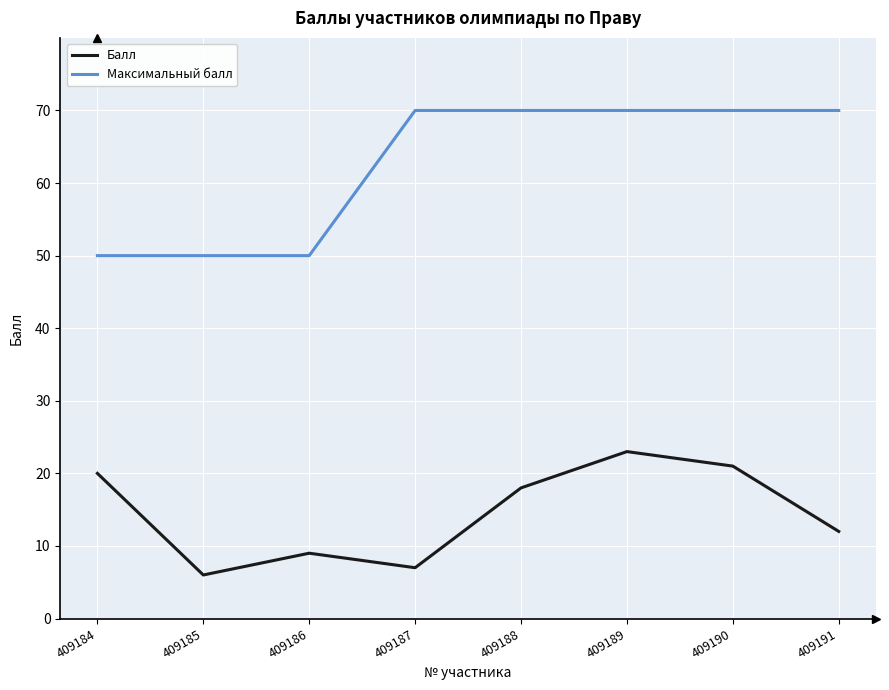

True or false: Максимальный балл and Балл intersect in this chart.

False